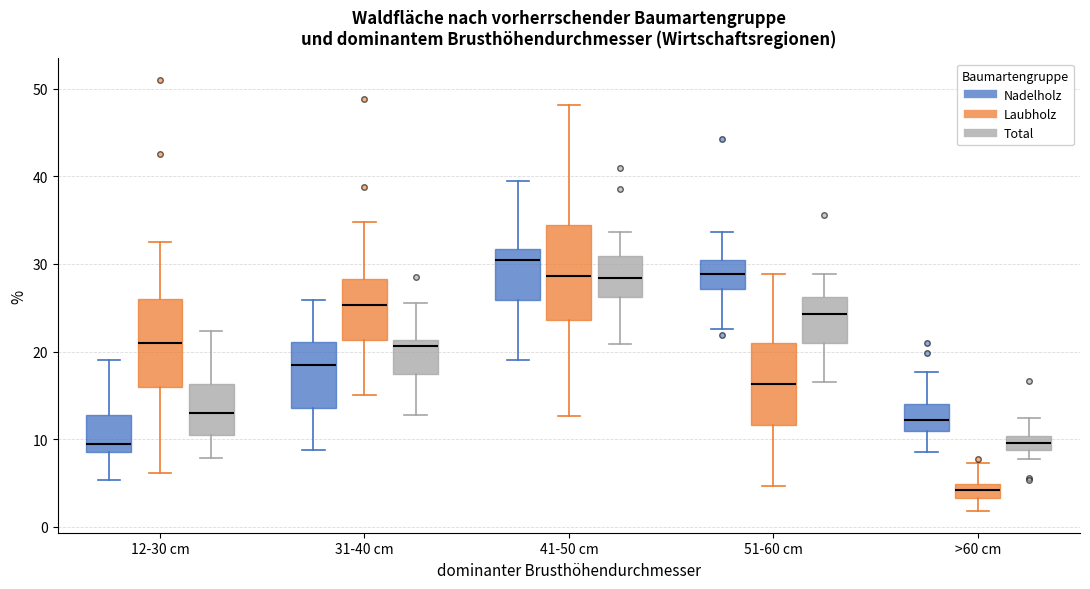

Where is the upper edge of the box for 31-40 cm (Laubholz) on the y-axis? The values are not printed on the chart, so give them approximately, as read against the axis.

28